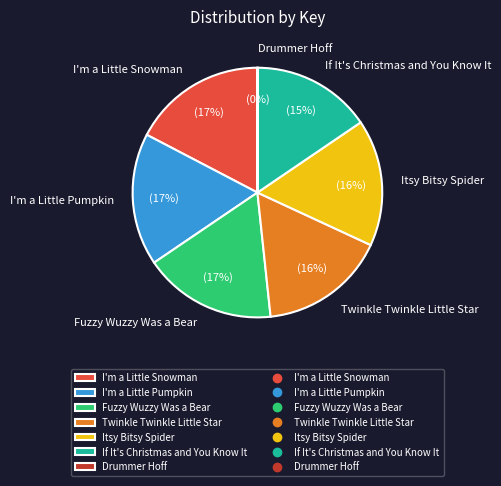

Between I'm a Little Pumpkin and Twinkle Twinkle Little Star, which is larger?

I'm a Little Pumpkin